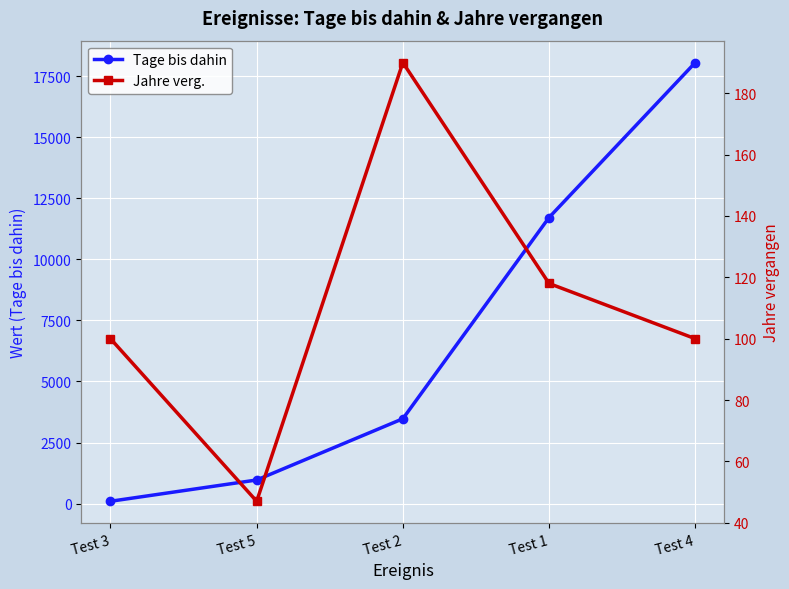

What is the approximate value of Tage bis dahin at Test 3, to the nearest 100?

100